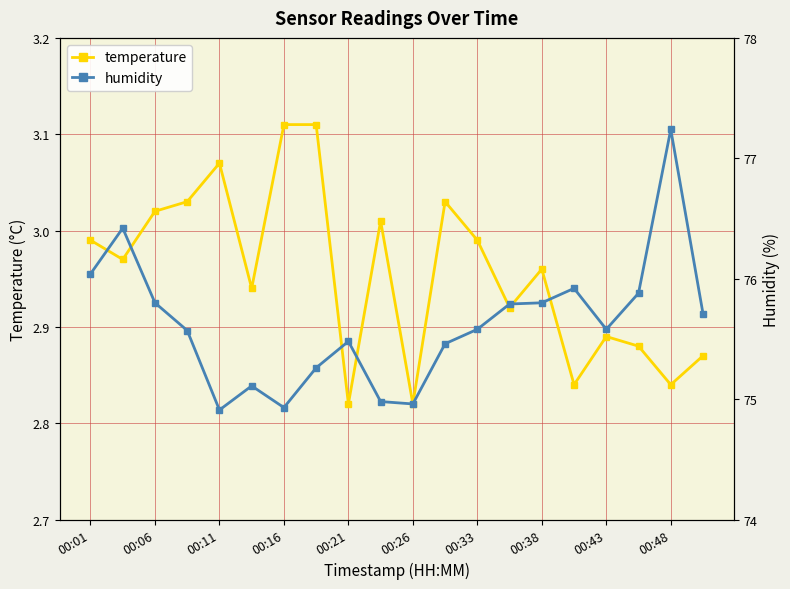

True or false: temperature and humidity cross at least once.

True